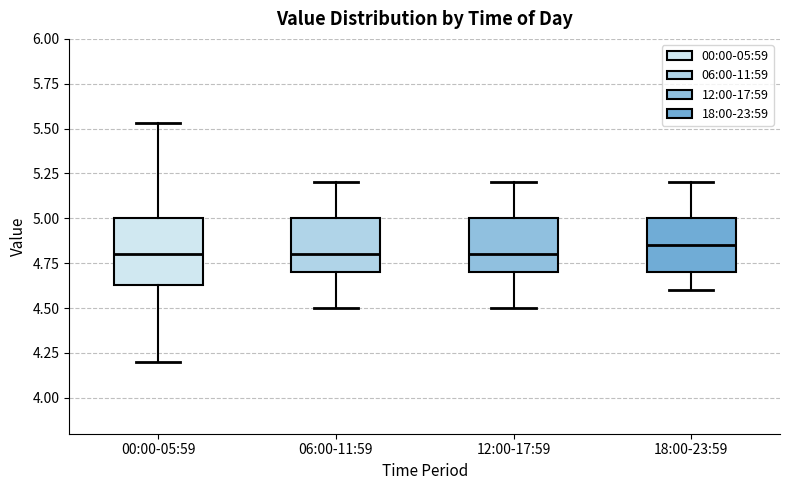

Which box is the tallest, from its lower edge to its upper edge?

00:00-05:59